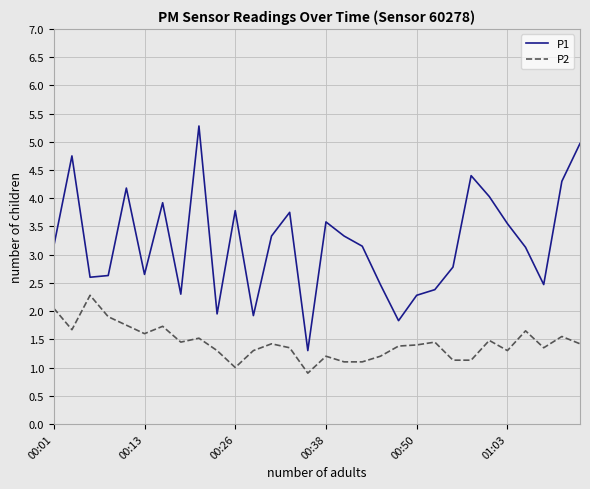

In P1, how many points are higher than both neighbors (excluding endpoints)?

8